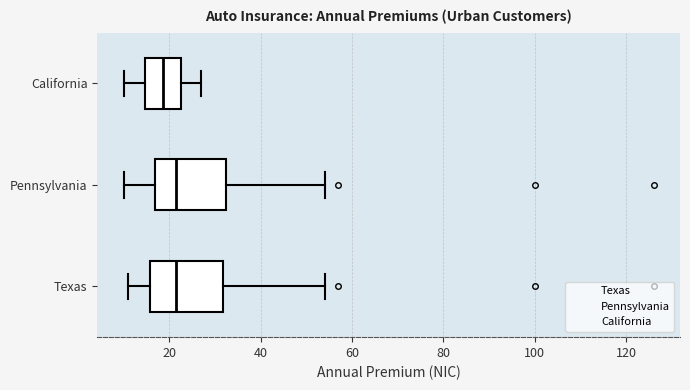

Reading bottom to top, read every box against the x-axis: the position of its median line, the range the box covers, and the ends of its whiskers. The values are not printed on the chart, so give them approximately, as read against the axis.

Texas: median 22, box 16 to 32, whiskers 12 to 54
Pennsylvania: median 22, box 16 to 32, whiskers 10 to 54
California: median 18, box 14 to 22, whiskers 10 to 28